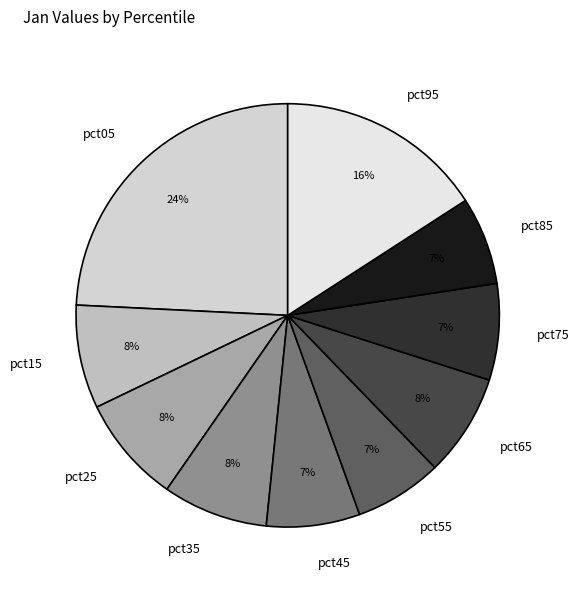

How many slices are in this pie chart?

10